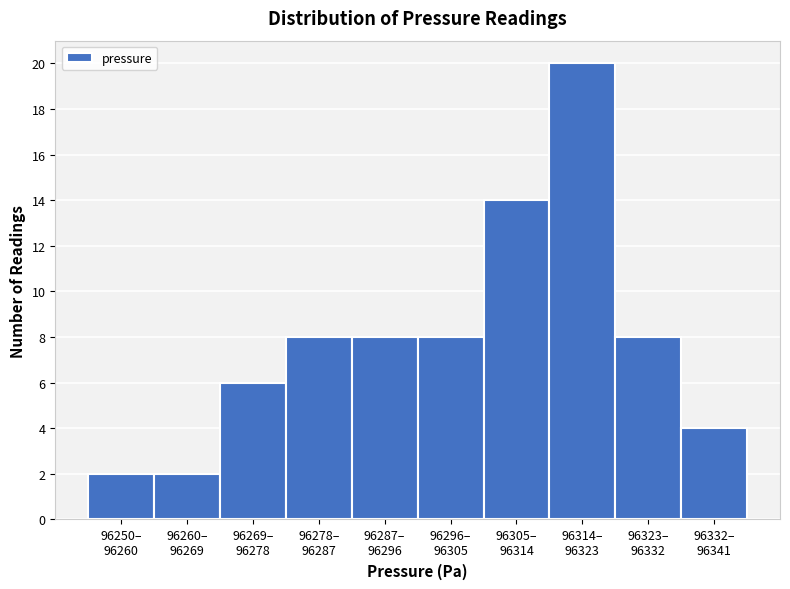

Reading left to right, list all the values displayed in this chart.

2	2	6	8	8	8	14	20	8	4